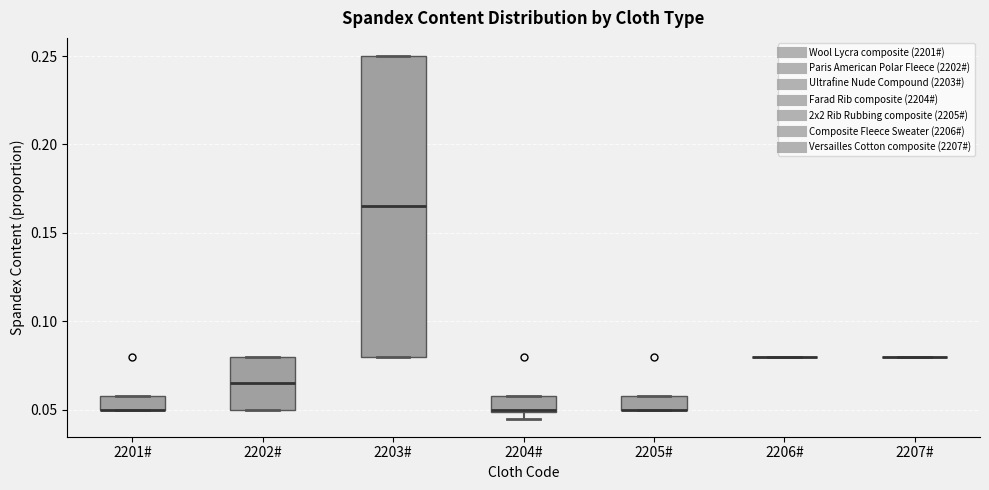

Where is the upper edge of the box for 2205# on the y-axis? The values are not printed on the chart, so give them approximately, as read against the axis.

0.060